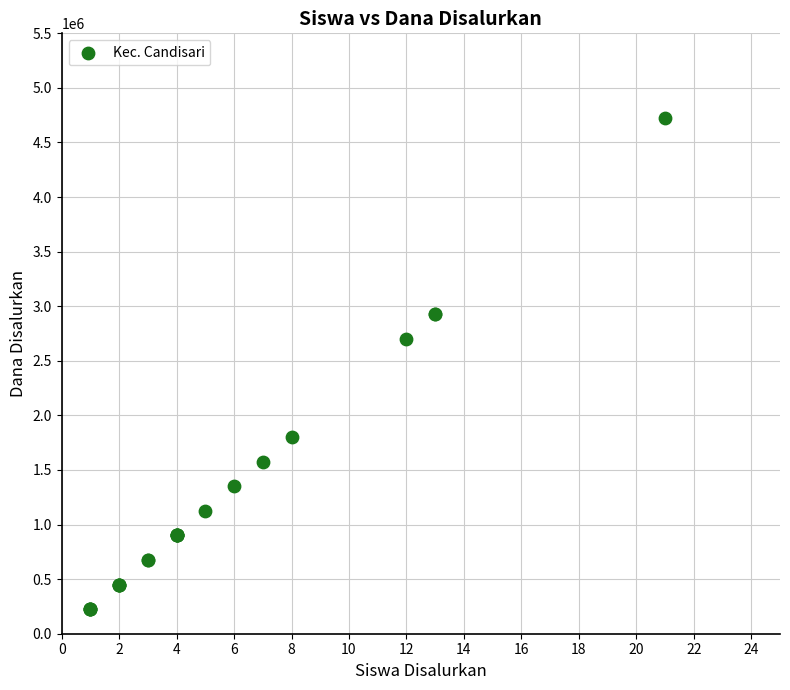

What Y value in the scatter plot is closest to 2475000?

2700000